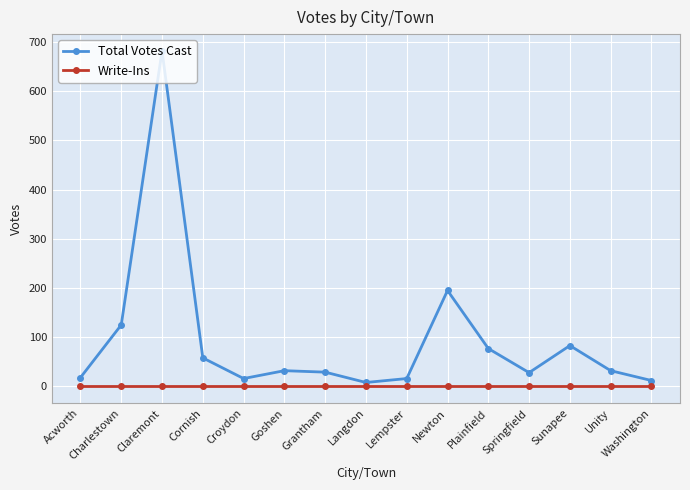

At which category is the sum across all series the highest?

Claremont